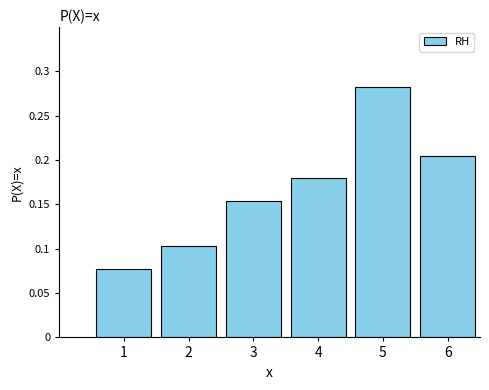

How many values are between 0 and 1?

6